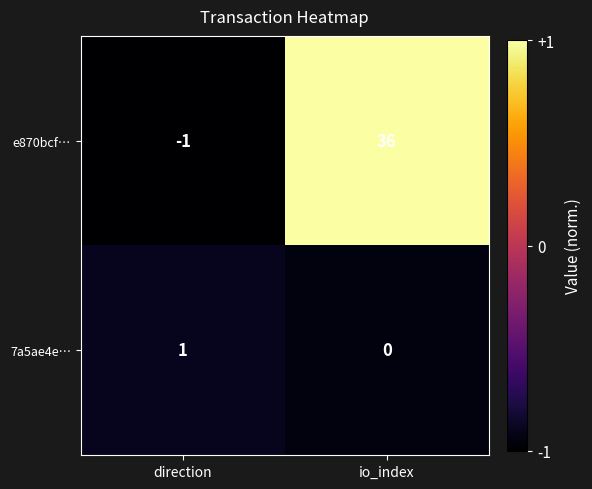

Which category has the highest value across all series?

io_index